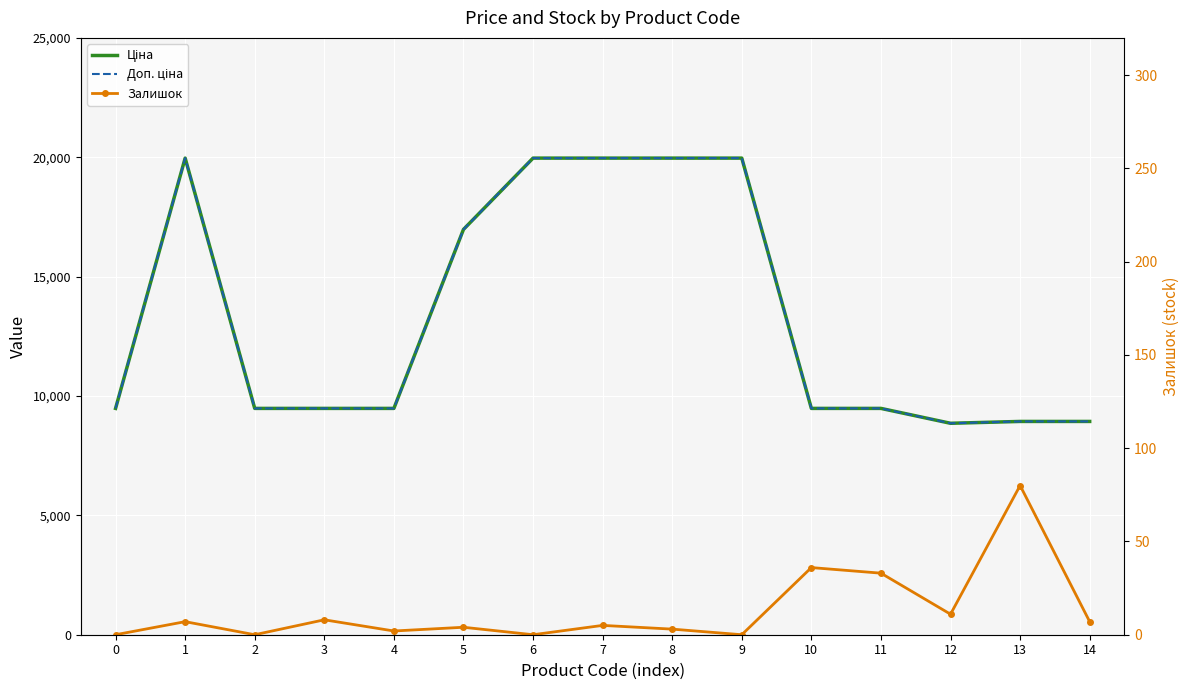

At which category does Доп. ціна reach its first local peak?

1